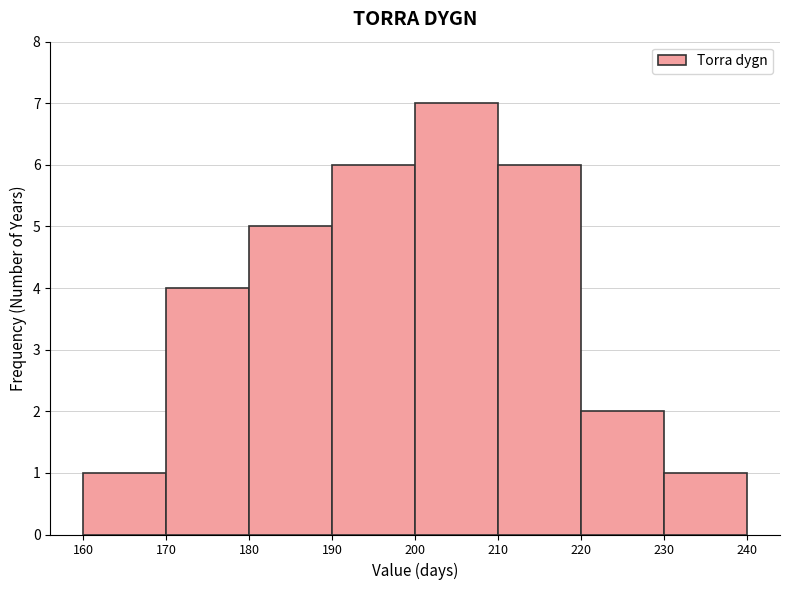

Reading left to right, transcribe this chart: for each bar, give the range it covers on the x-axis and its height. The values are not printed on the chart, so give them approximately, as read against the axis.

160 to 170: 1
170 to 180: 4
180 to 190: 5
190 to 200: 6
200 to 210: 7
210 to 220: 6
220 to 230: 2
230 to 240: 1